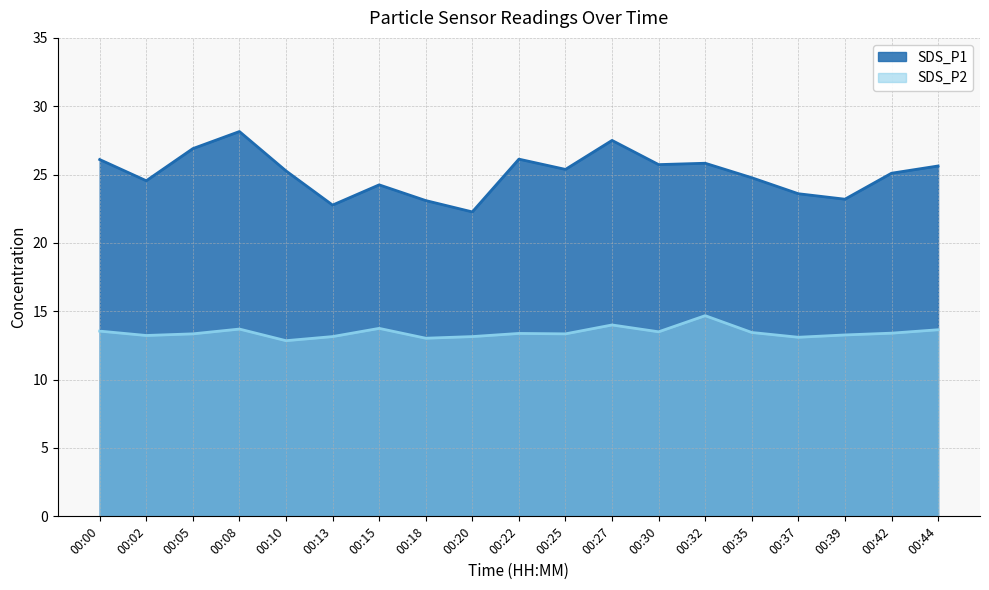

True or false: SDS_P2 has a value of 13.6 at 00:00.

True